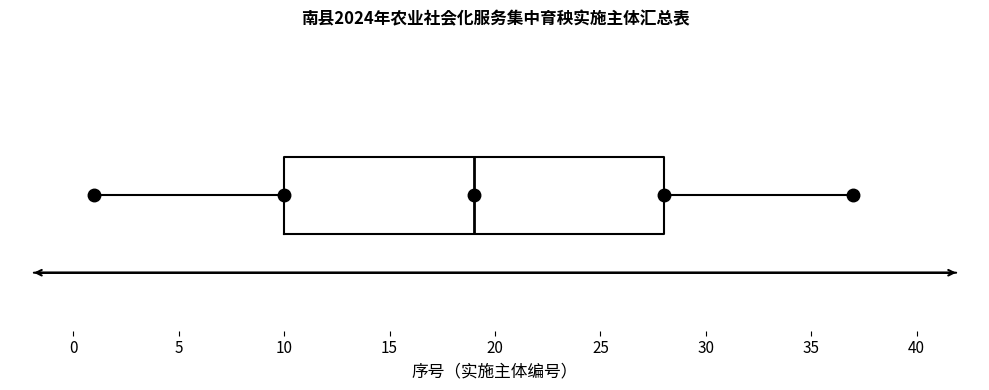

Read this box plot against the x-axis: the position of the median line, the range covered by the box, and the ends of both whiskers. The values are not printed on the chart, so give them approximately, as read against the axis.

median 19, box 10 to 28, whiskers 1 to 37